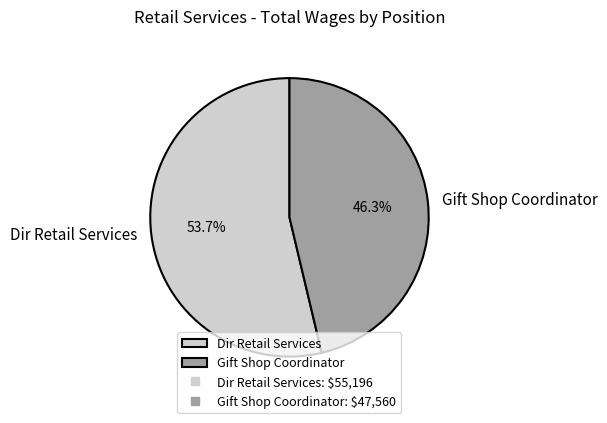

What is the majority slice?

Dir Retail Services